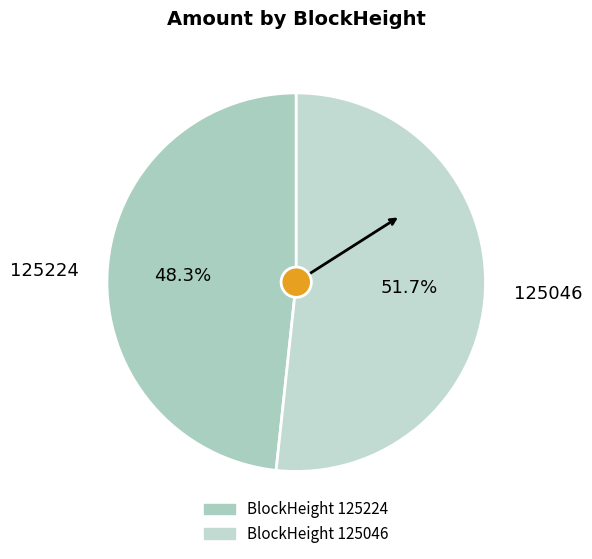

To the nearest percent, what is the difference between the largest and smallest slice percentages?

3%